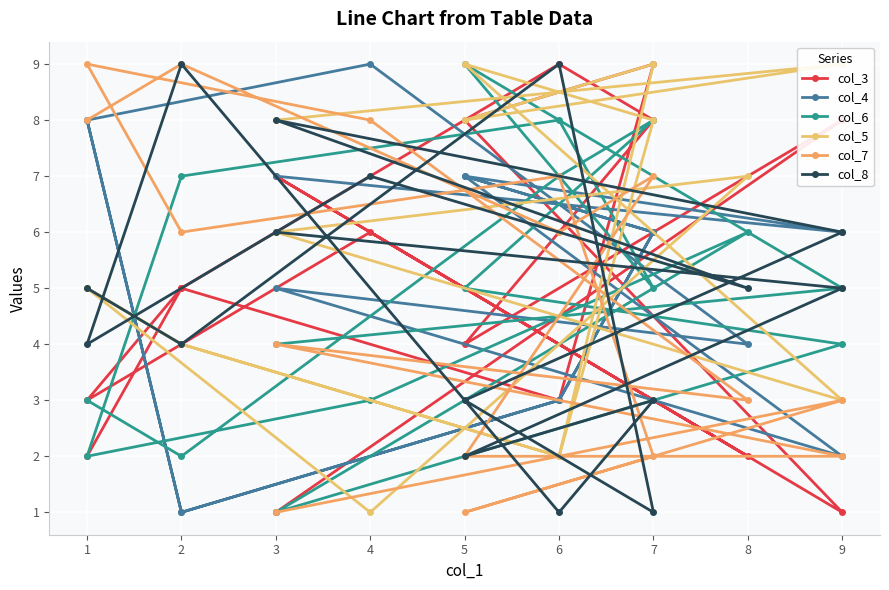

Where do col_3 and col_5 first cross each other?

7 and 6